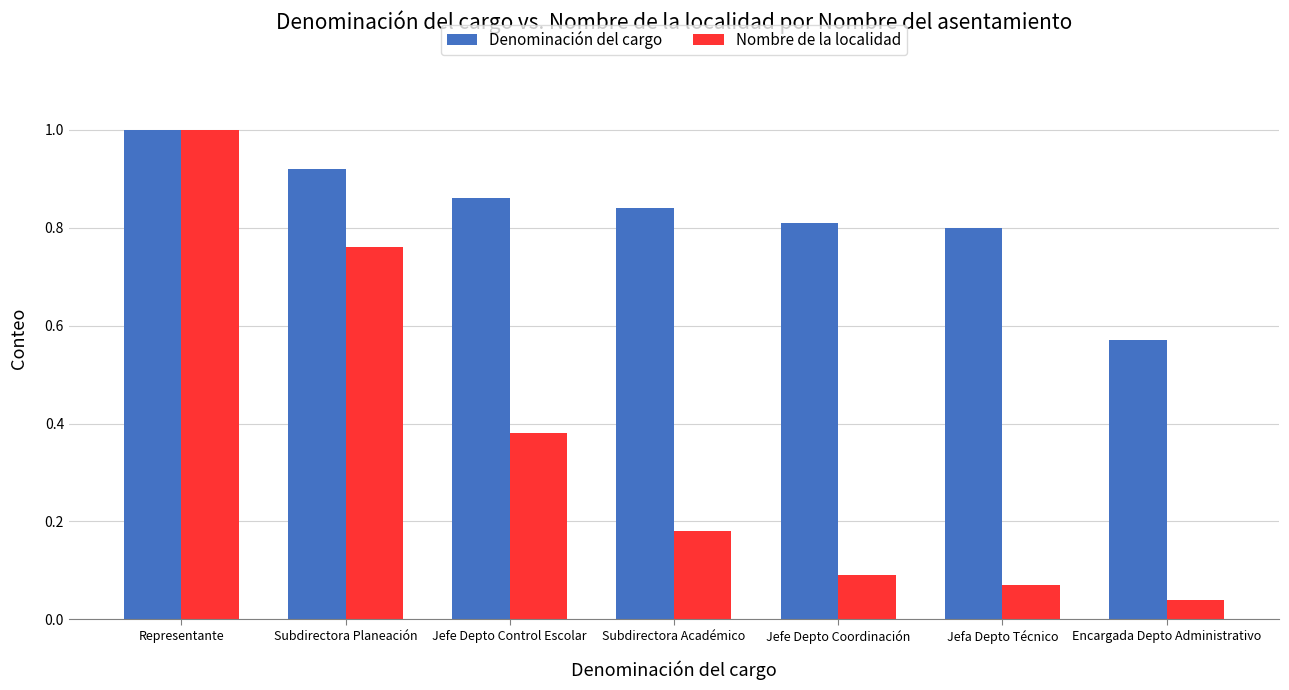

What is the sum of all Nombre de la localidad values?

2.5